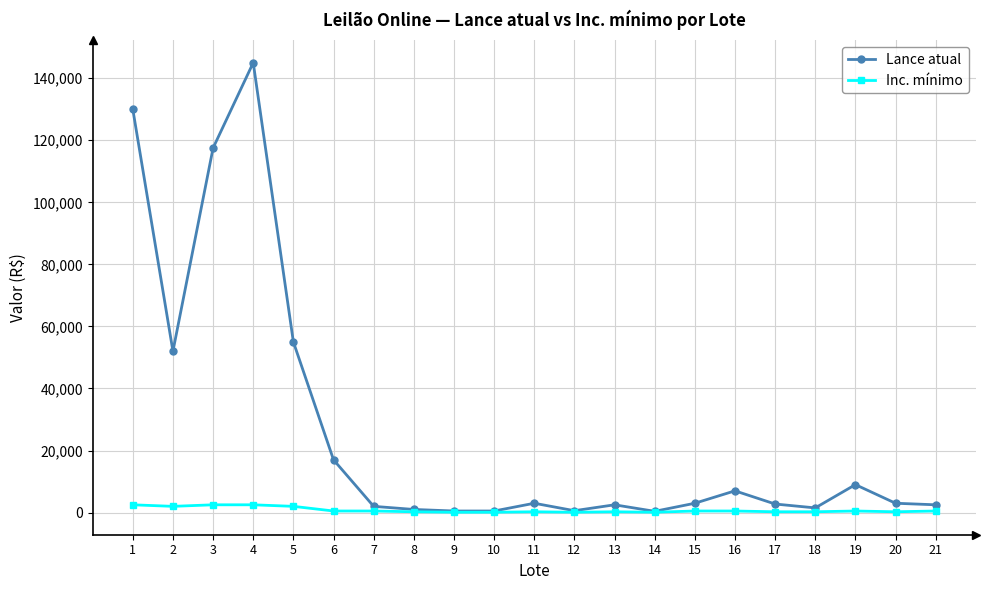

List the series in order of their peak value, lowest first.

Inc. mínimo, Lance atual